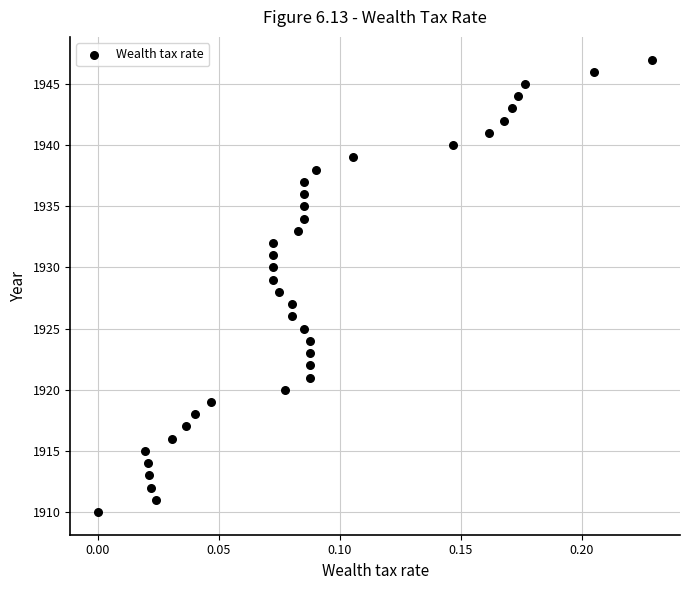

What is the range of Y values (max minus min)?

37